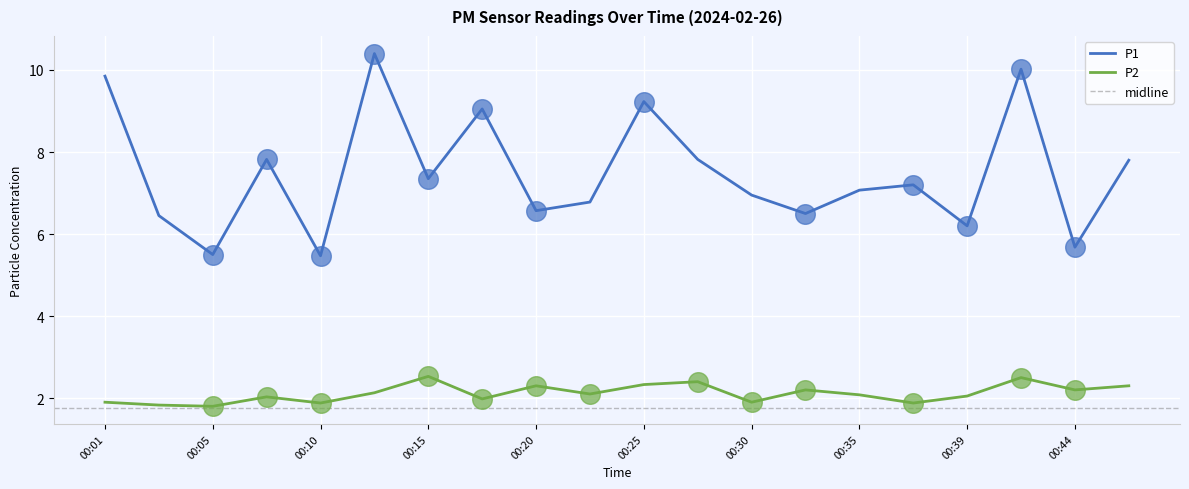

Which series has the largest total across all categories?

P1